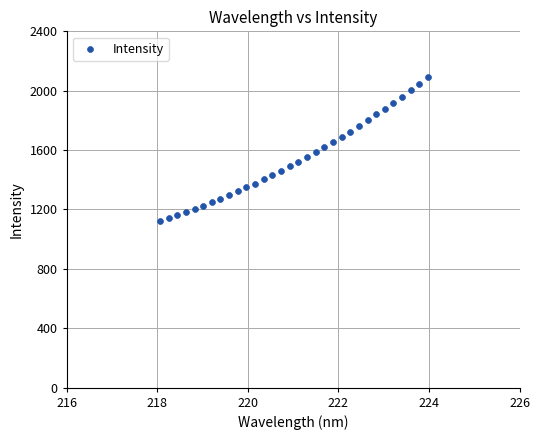

What is the range of X values (max minus min)?

5.9